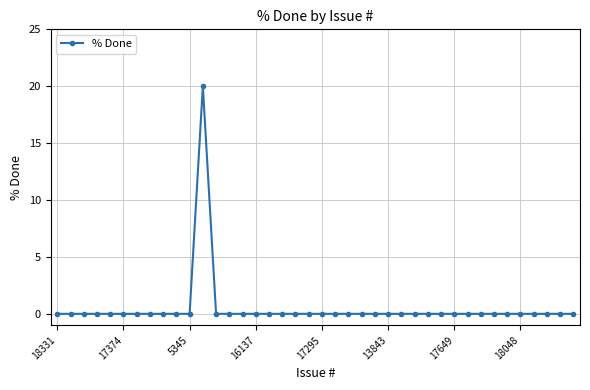

Reading right to left, transcribe all the data shown in this chart.

0	0	0	0	0	0	0	0	0	0	0	0	0	0	0	0	0	0	0	0	0	0	0	0	0	0	0	0	20	0	0	0	0	0	0	0	0	0	0	0